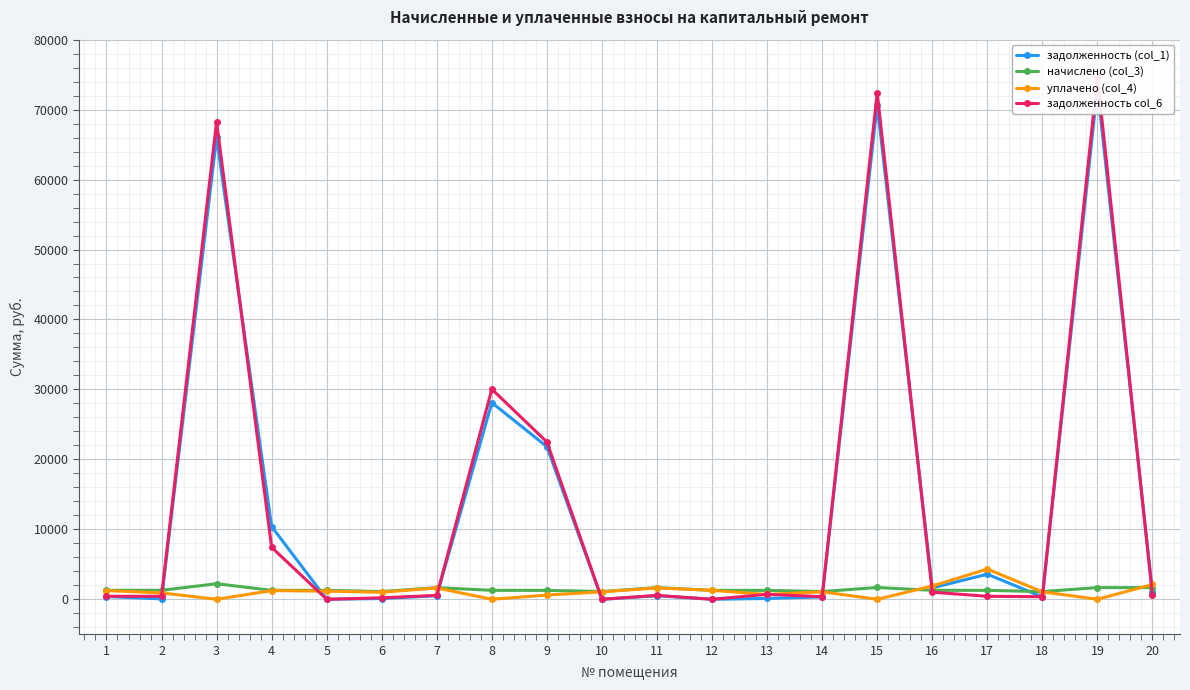

Count the number of categories in the chart.

20